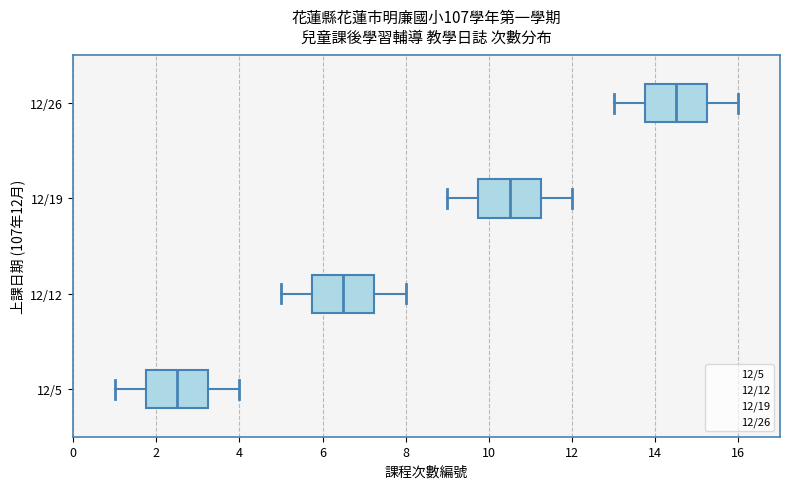

Where is the left edge of the box for 12/5 on the x-axis? The values are not printed on the chart, so give them approximately, as read against the axis.

1.8